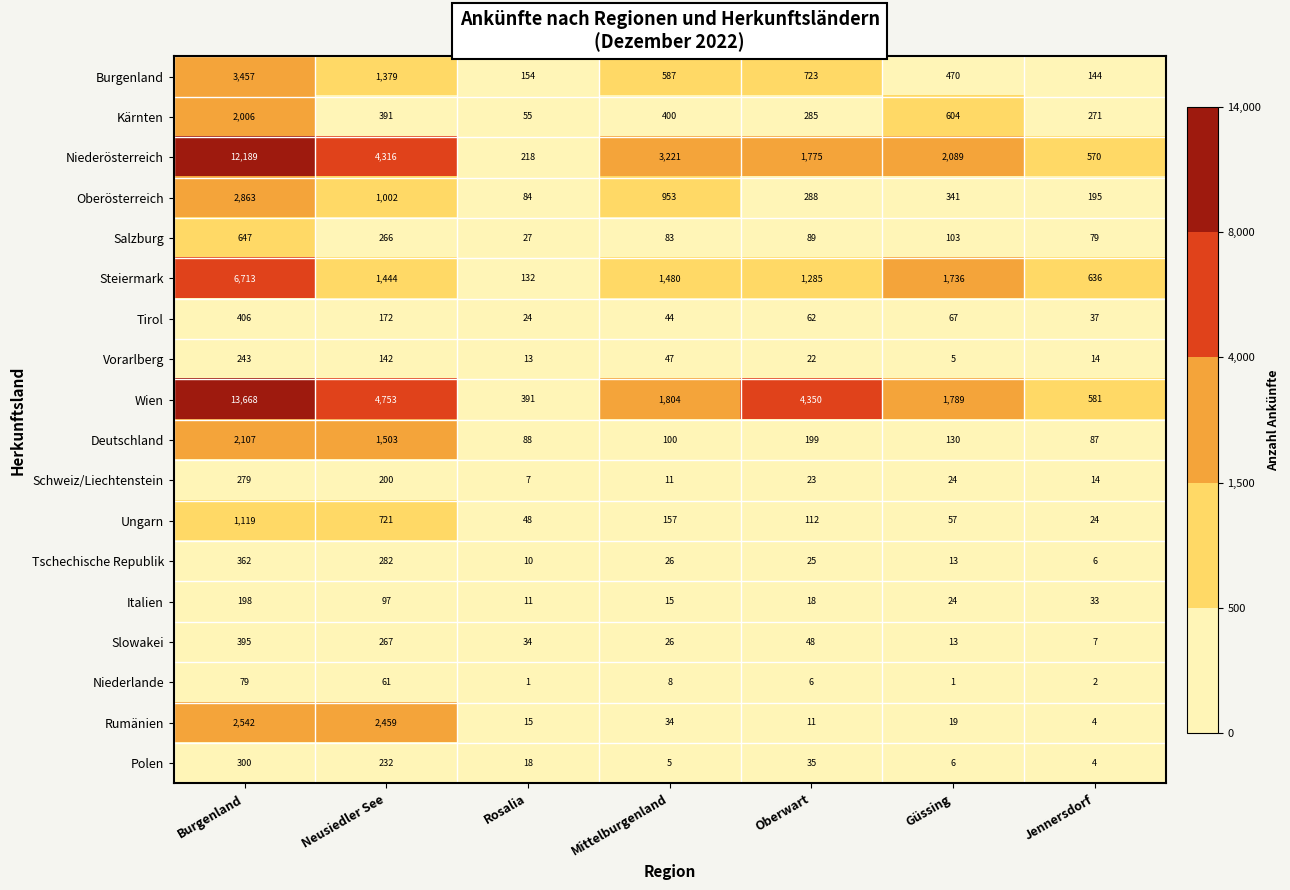

Which series has the widest spread of values?

Wien